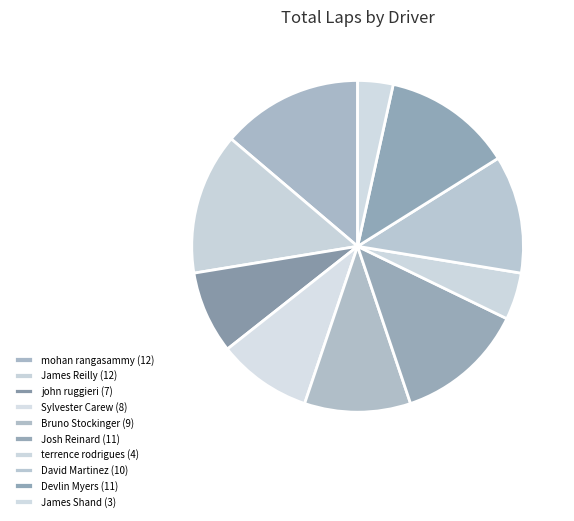

Rank the categories by value from lowest to highest.

James Shand, terrence rodrigues, john ruggieri, Sylvester Carew, Bruno Stockinger, David Martinez, Josh Reinard, Devlin Myers, mohan rangasammy, James Reilly